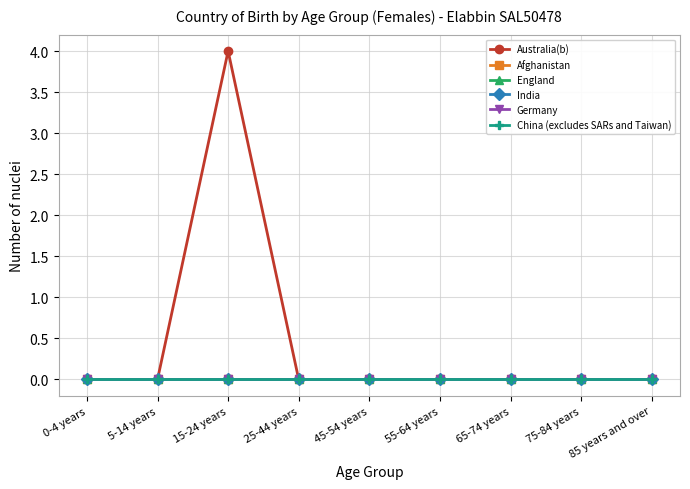

Reading left to right, list all the values displayed in this chart.

Australia(b): 0	0	4	0	0	0	0	0	0
Afghanistan: 0	0	0	0	0	0	0	0	0
England: 0	0	0	0	0	0	0	0	0
India: 0	0	0	0	0	0	0	0	0
Germany: 0	0	0	0	0	0	0	0	0
China (excludes SARs and Taiwan): 0	0	0	0	0	0	0	0	0